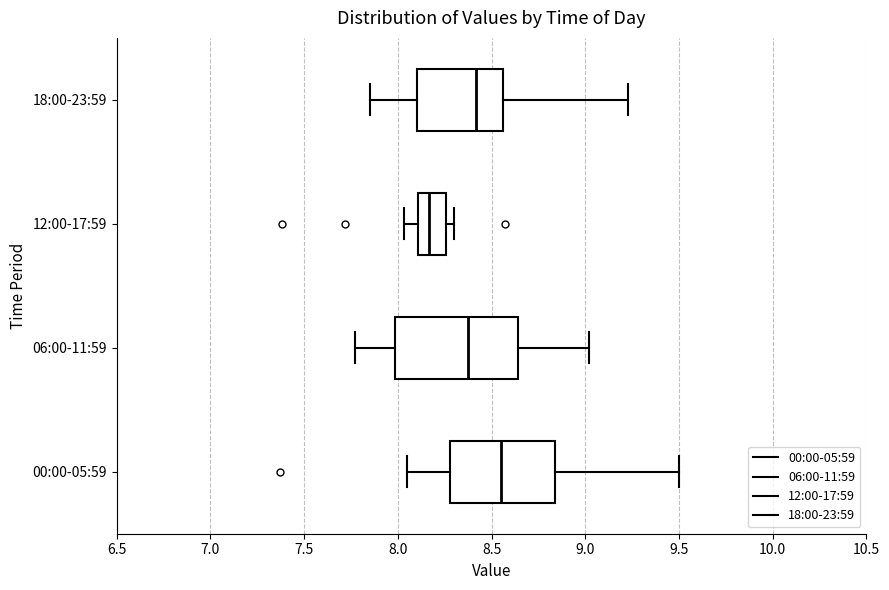

Reading bottom to top, read every box against the x-axis: the position of its median line, the range the box covers, and the ends of its whiskers. The values are not printed on the chart, so give them approximately, as read against the axis.

00:00-05:59: median 8.55, box 8.30 to 8.85, whiskers 8.05 to 9.50
06:00-11:59: median 8.40, box 8.00 to 8.65, whiskers 7.75 to 9.00
12:00-17:59: median 8.15, box 8.10 to 8.25, whiskers 8.05 to 8.30
18:00-23:59: median 8.40, box 8.10 to 8.55, whiskers 7.85 to 9.25